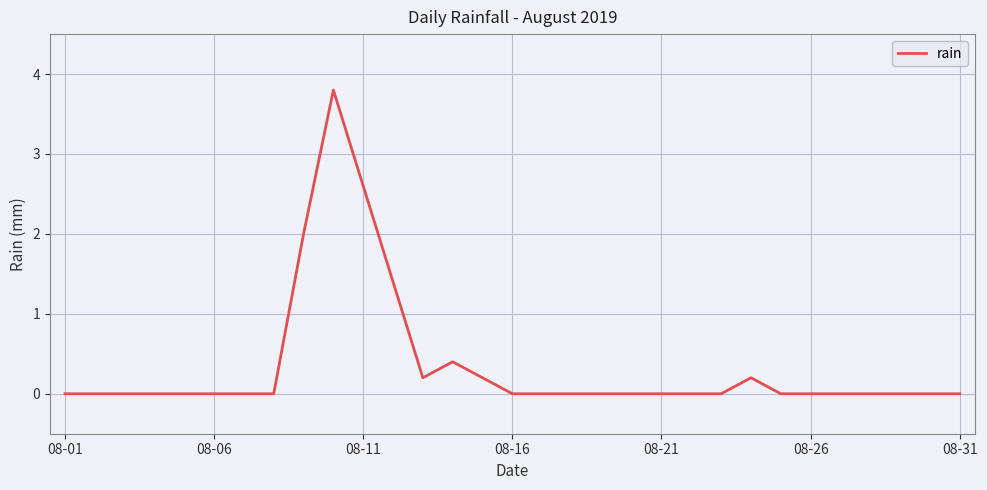

What is the maximum value shown in the chart?

3.8